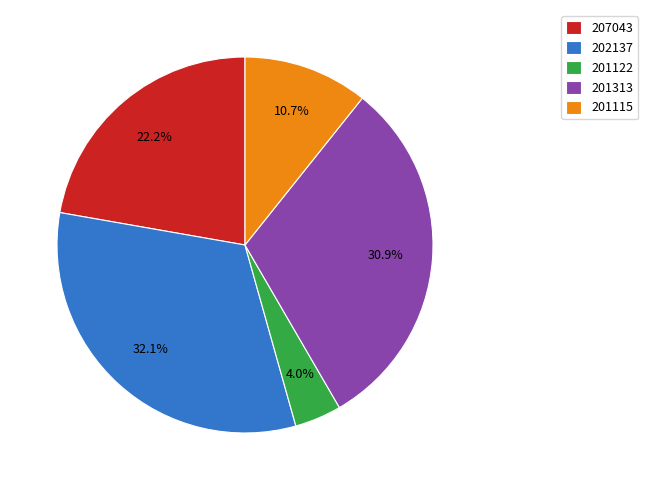

To the nearest percent, what is the combined percentage of 207043 and 201313?

53%